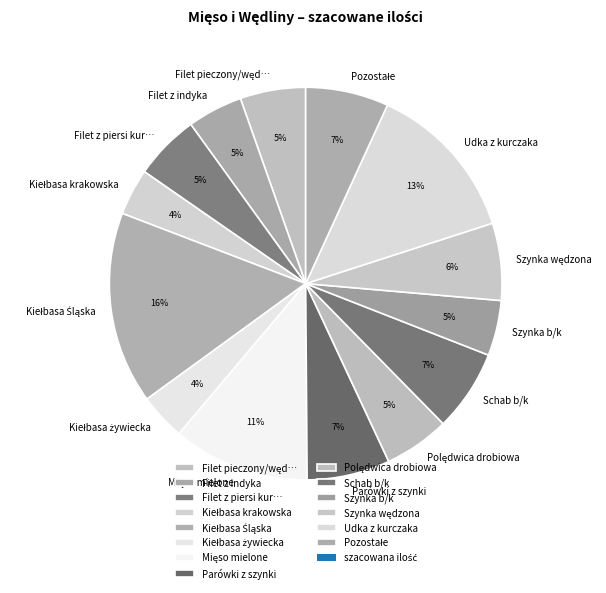

The Udka z kurczaka slice represents 3% of the pie. True or false?

False